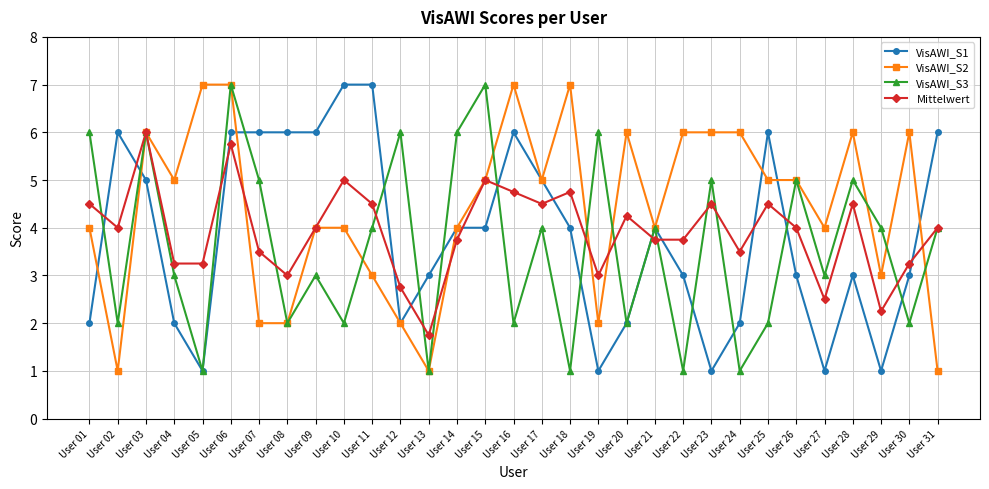

How many lines are shown in the chart?

4